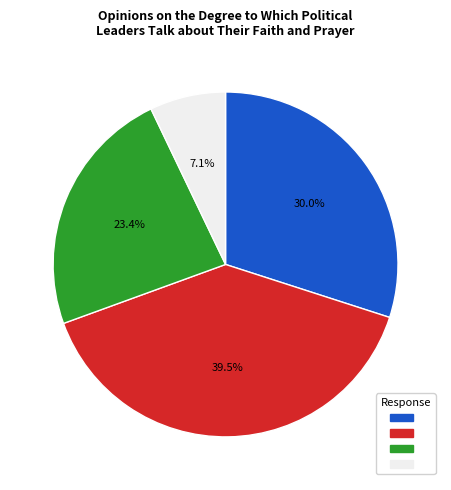

Does any single category account for the majority?

No